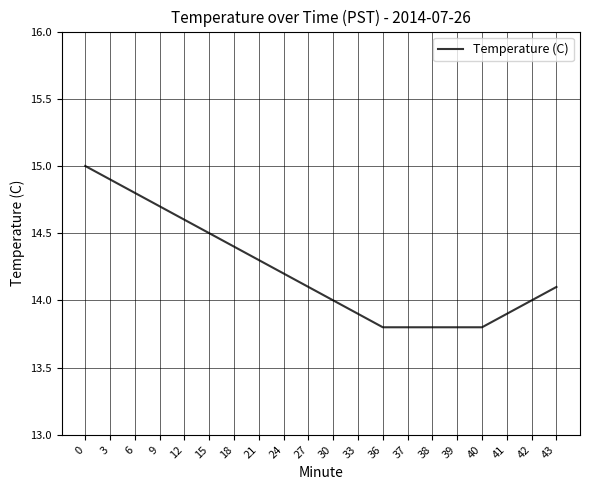

What is the sum of the values at 0 and 43?

29.1